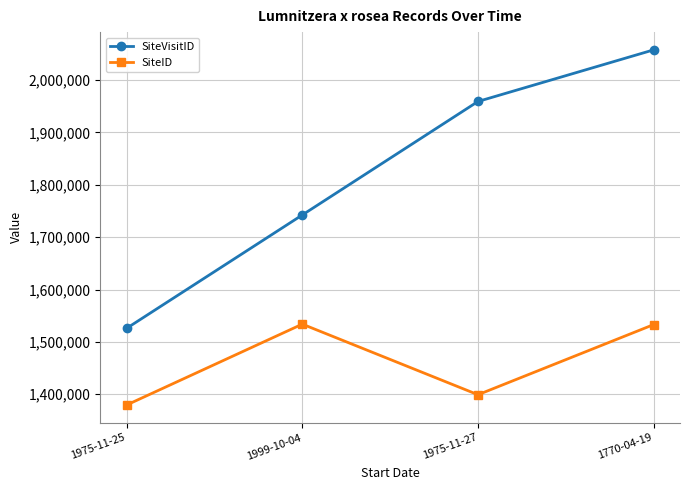

Rank the series at 1999-10-04 from lowest to highest value.

SiteID, SiteVisitID